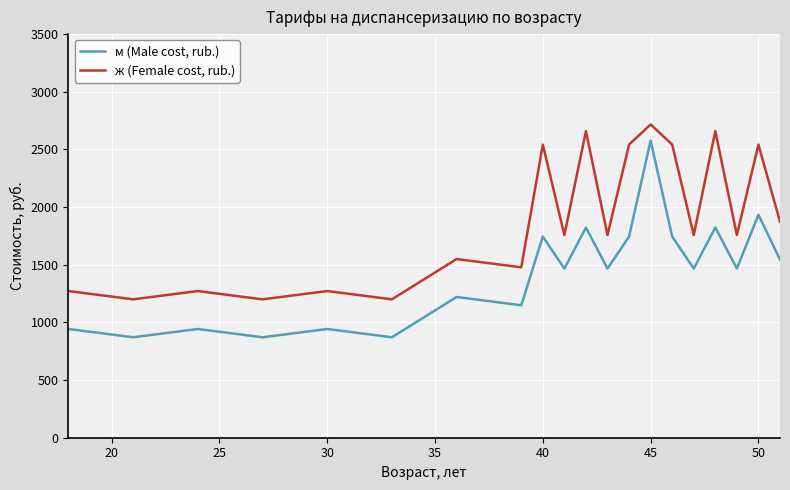

How many lines are shown in the chart?

2